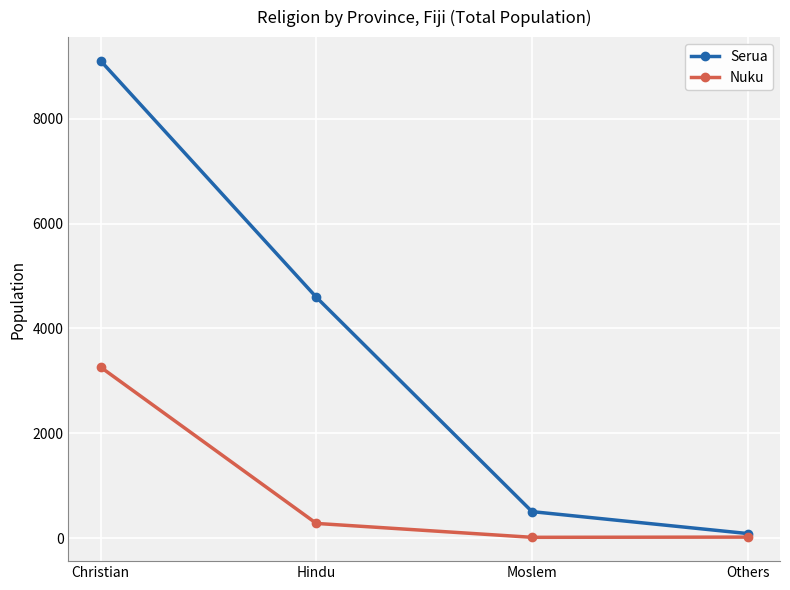

What is the label of the 4th point from the left?

Others